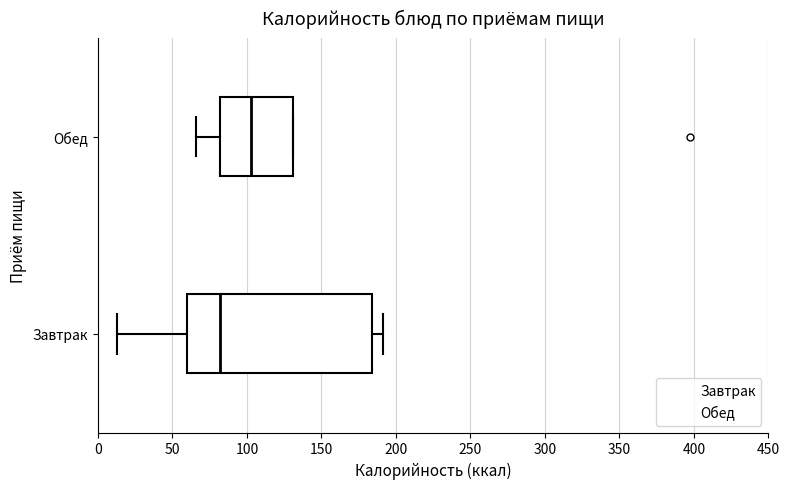

Where is the right edge of the box for Завтрак on the x-axis? The values are not printed on the chart, so give them approximately, as read against the axis.

185